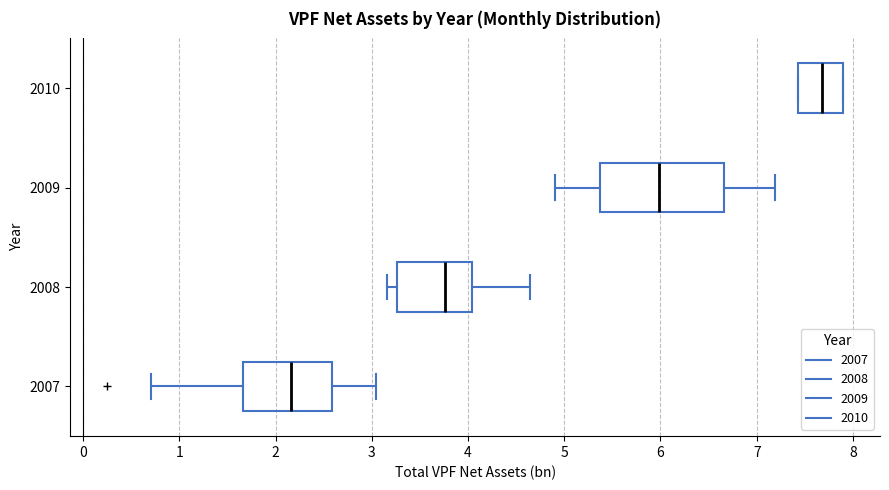

Which box has the furthest to the left median line?

2007